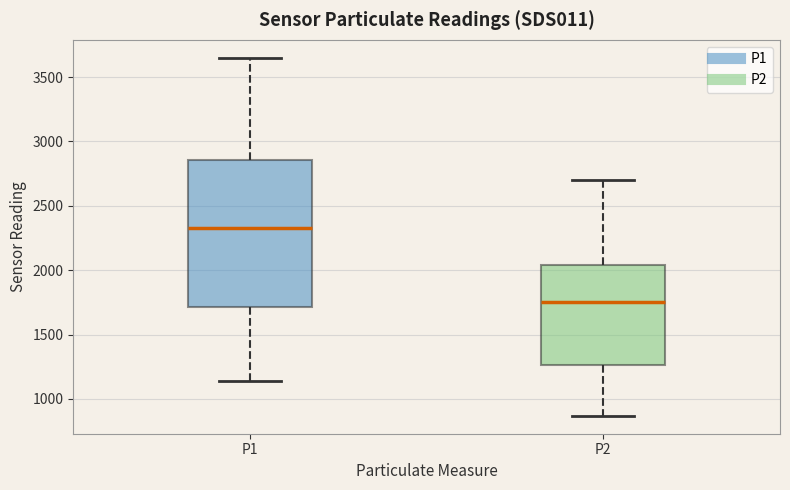

Which box has the lowest median line?

P2